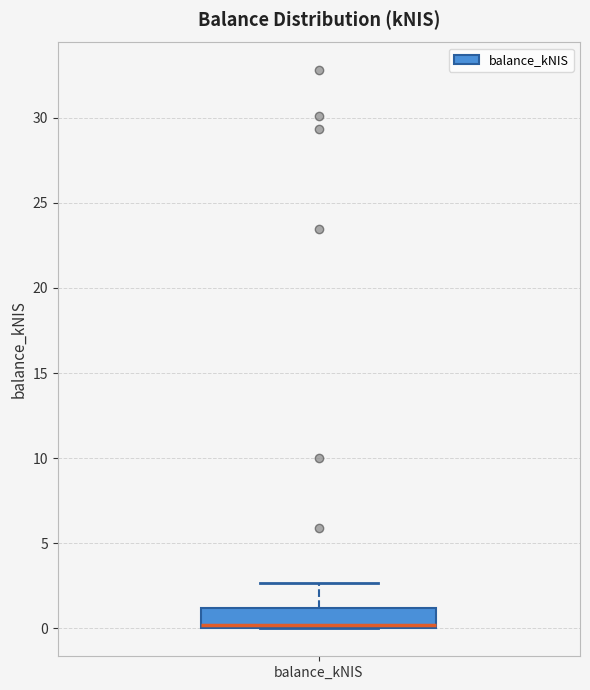

Transcribe this box plot: give where the median line is, the range the box spans, and where the two whiskers end, as read against the y-axis. The values are not printed on the chart, so give them approximately, as read against the axis.

median 0.0 (just above the box's lower edge), box 0.0 to 1.0, whiskers 0.0 to 2.5